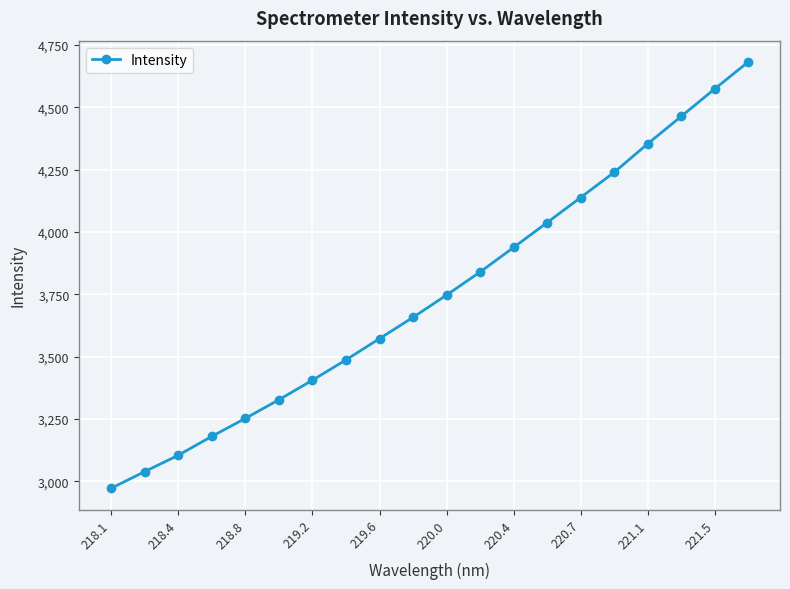

What is the difference between the maximum and second lowest values?

1643.2